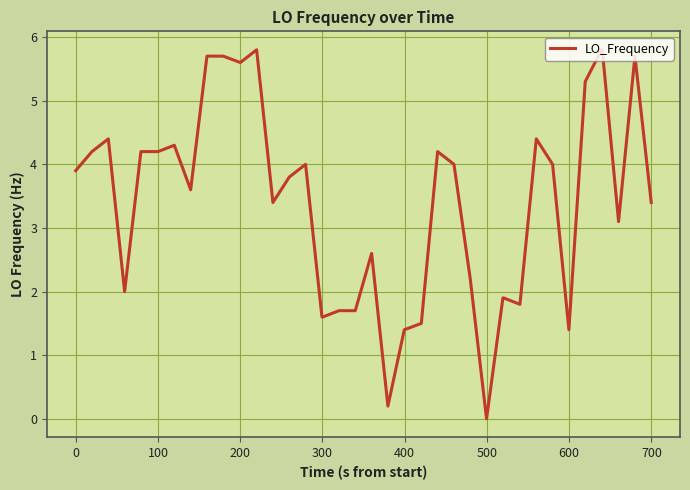

What is the difference between the maximum and minimum values?

5.8